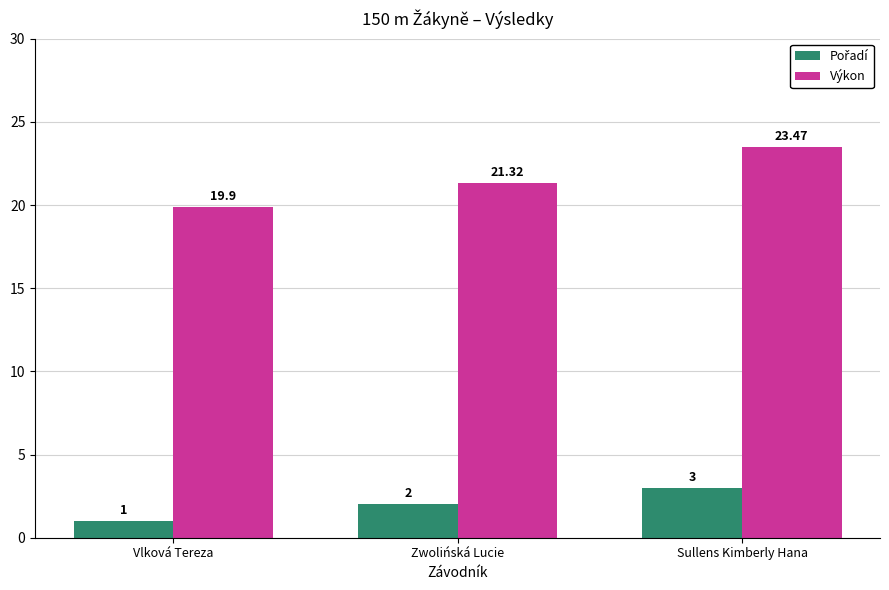

List the labels in order of Výkon value, smallest first.

Vlková Tereza, Zwolińská Lucie, Sullens Kimberly Hana